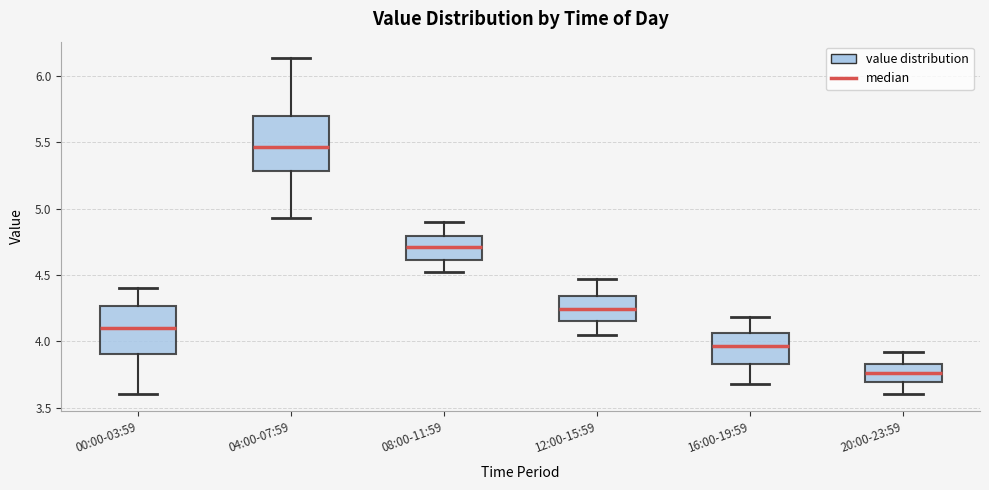

Reading left to right, transcribe this box plot: for each box, give where its median line is, the range the box spans, and where its two whiskers end, as read against the y-axis. The values are not printed on the chart, so give them approximately, as read against the axis.

00:00-03:59: median 4.10, box 3.90 to 4.25, whiskers 3.60 to 4.40
04:00-07:59: median 5.45, box 5.30 to 5.70, whiskers 4.95 to 6.15
08:00-11:59: median 4.70, box 4.60 to 4.80, whiskers 4.50 to 4.90
12:00-15:59: median 4.25, box 4.15 to 4.35, whiskers 4.05 to 4.45
16:00-19:59: median 3.95, box 3.85 to 4.05, whiskers 3.70 to 4.20
20:00-23:59: median 3.75, box 3.70 to 3.85, whiskers 3.60 to 3.90